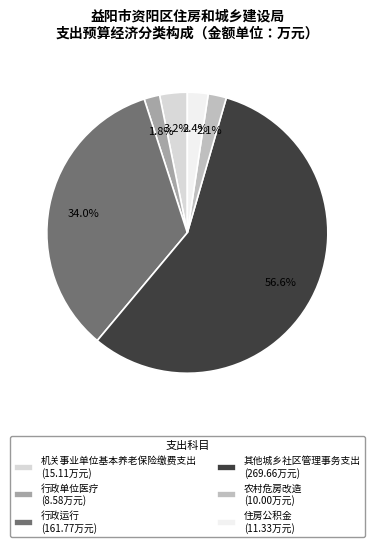

How many segments does this pie chart have?

6